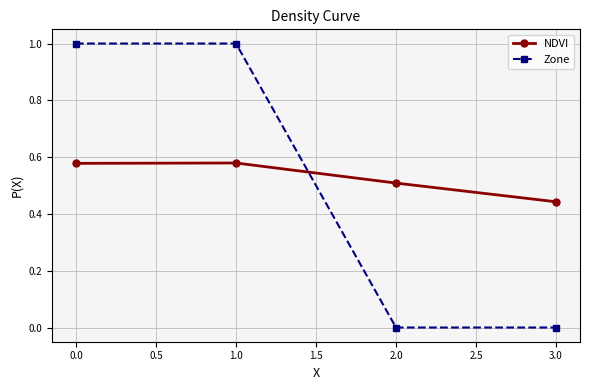

True or false: NDVI has a value of 0.3 at 0.0.

False